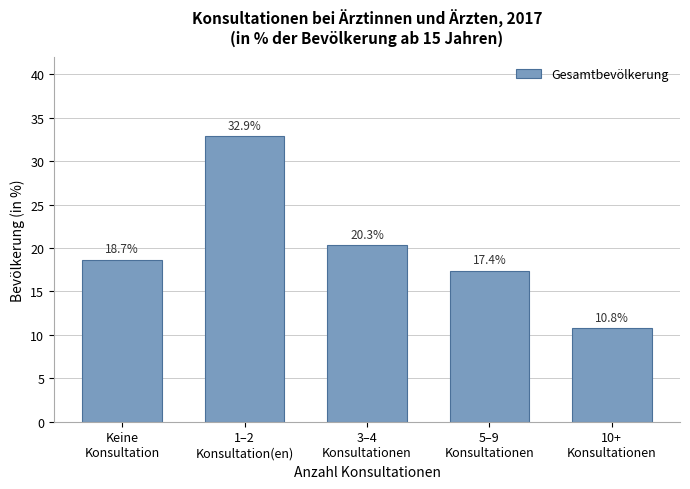

Reading left to right, what are all the values shown in this chart?

18.7	32.9	20.3	17.4	10.8